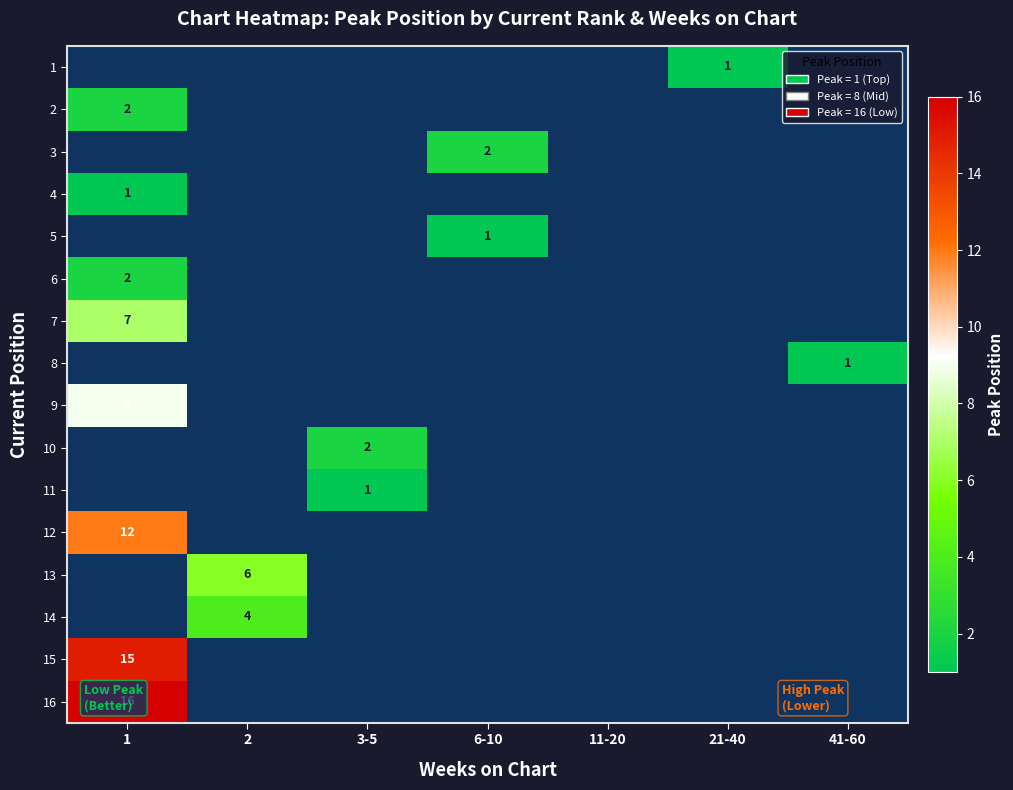

The value of 1 at 21-40 is 1. True or false?

True